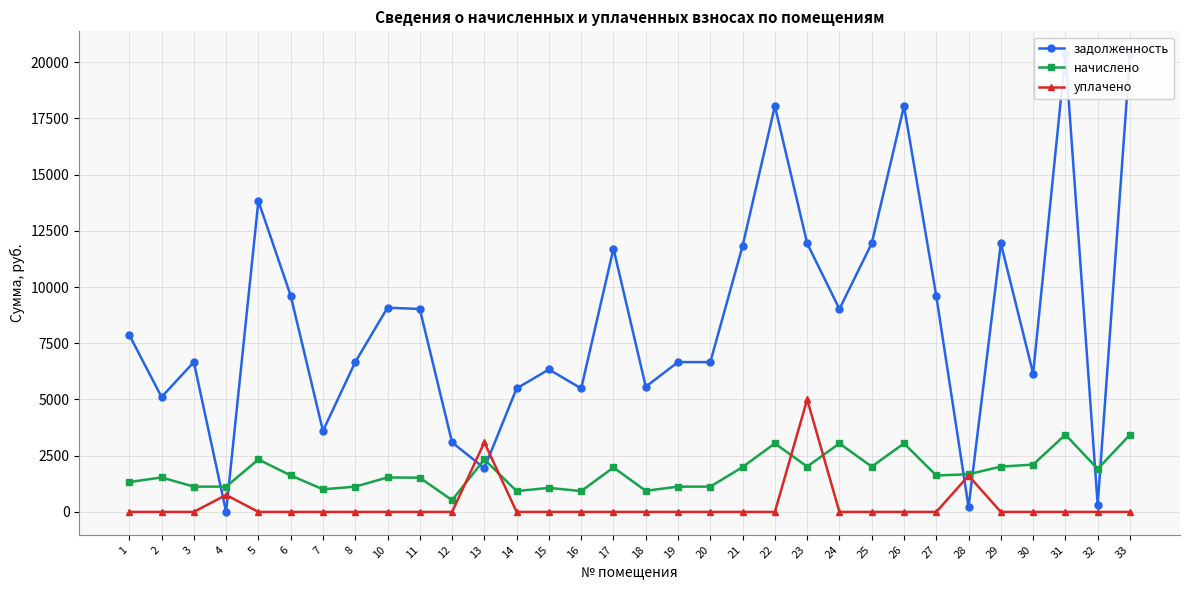

Does the chart have visible grid lines?

Yes